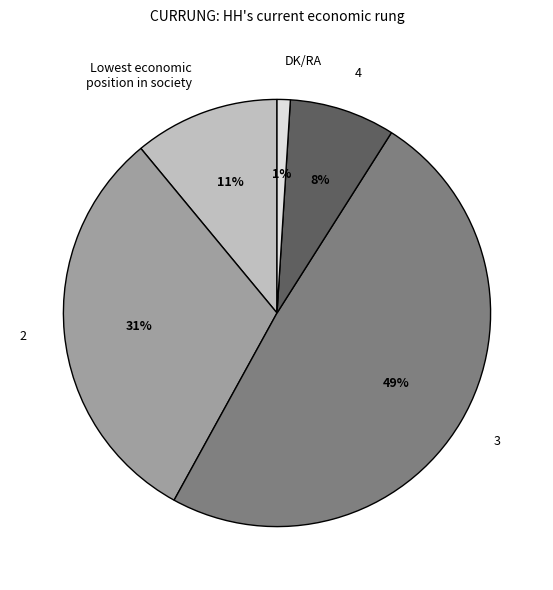

The 2 slice represents 31% of the pie. True or false?

True